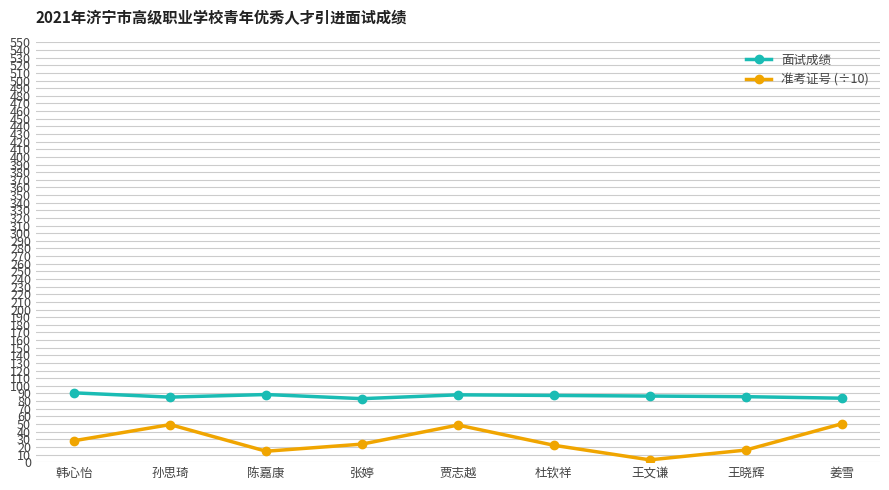

At how many categories does at least one series exceed 43?

9